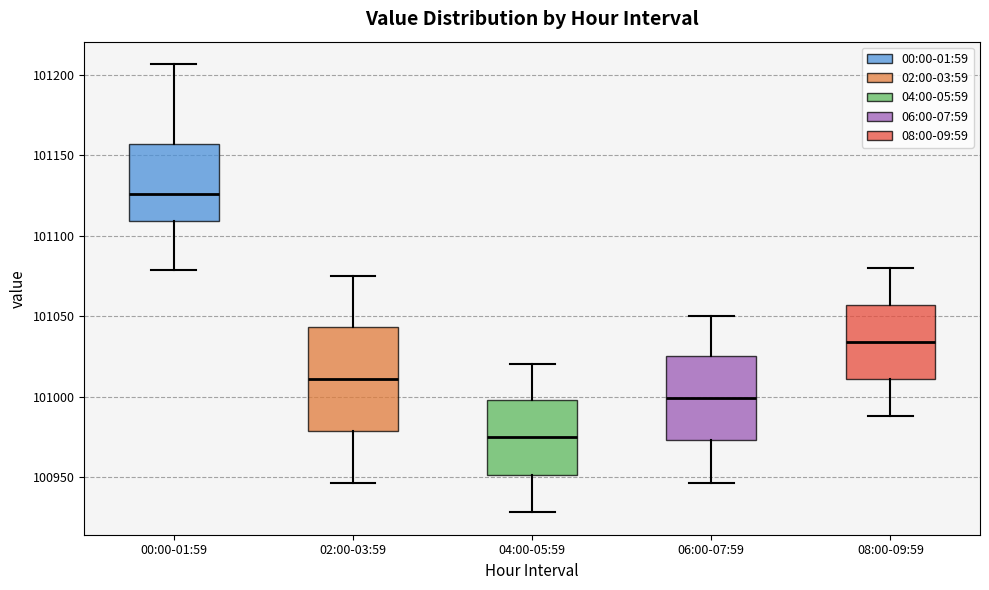

Comparing the boxes themselves (not the whiskers), which one is the tallest?

02:00-03:59